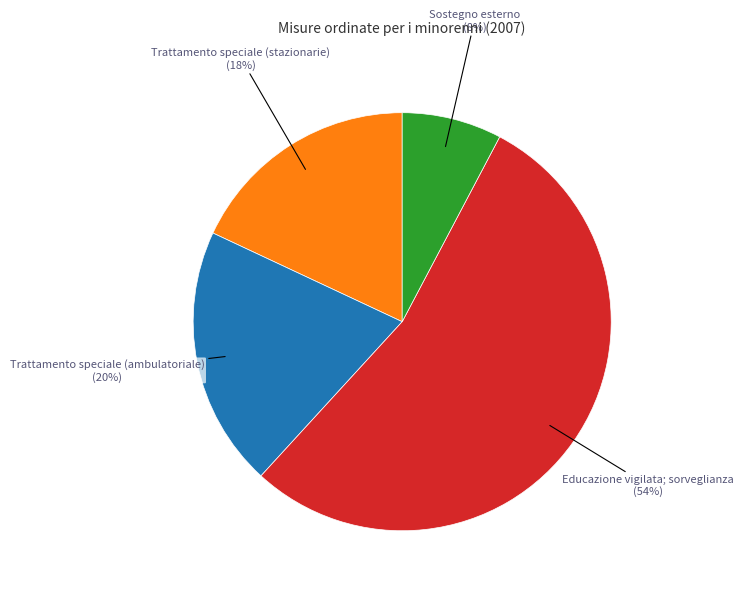

How many segments does this pie chart have?

4